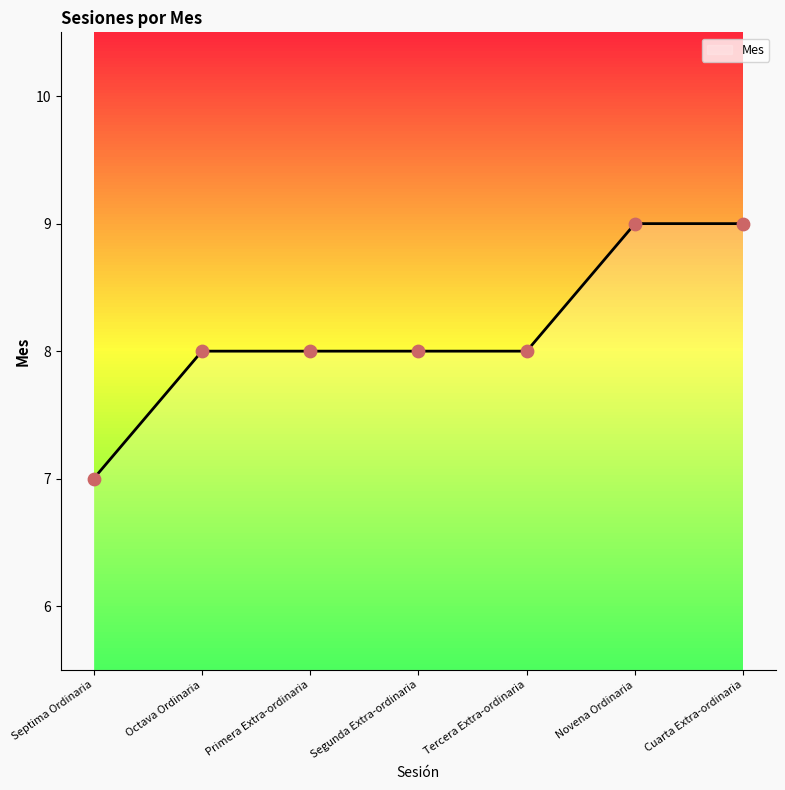

Which has a higher value, Novena Ordinaria or Tercera Extra-ordinaria?

Novena Ordinaria